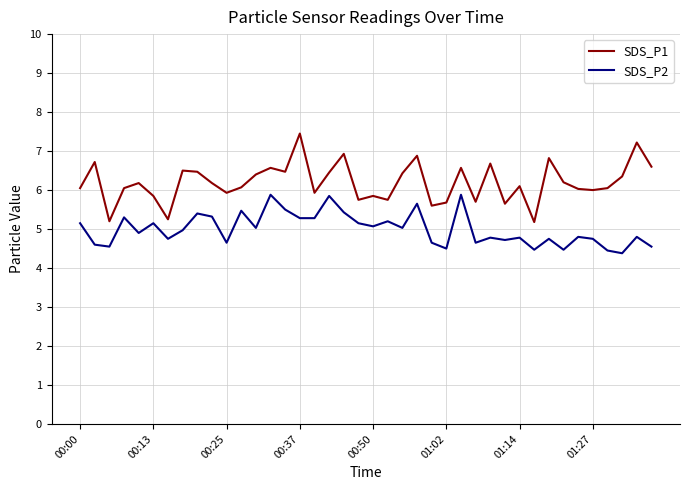

What is the difference between the maximum and minimum values in the SDS_P1 series?

2.3